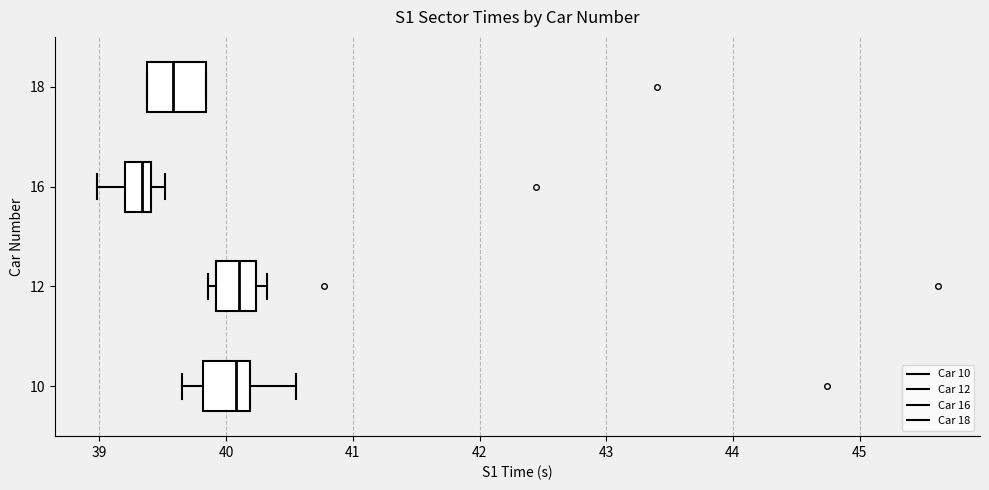

Where does the left whisker of the box at y = 16 end on the x-axis? The values are not printed on the chart, so give them approximately, as read against the axis.

39.0